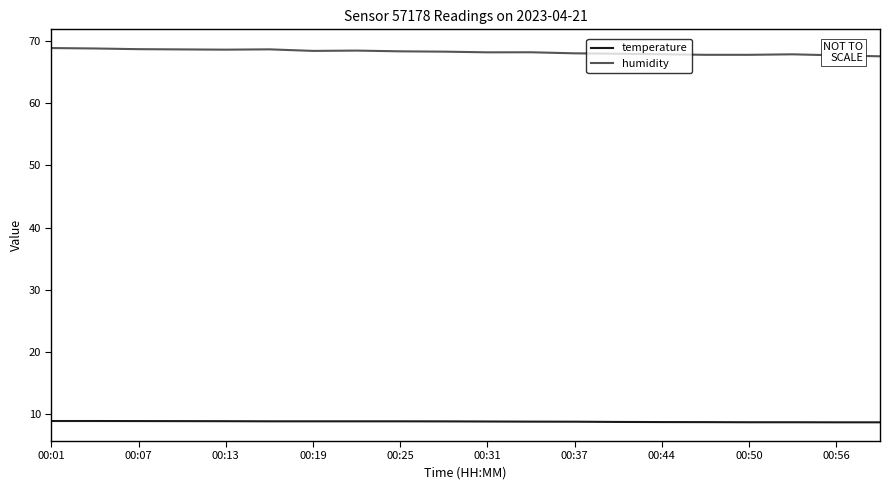

What is the highest value of the humidity series?

68.9